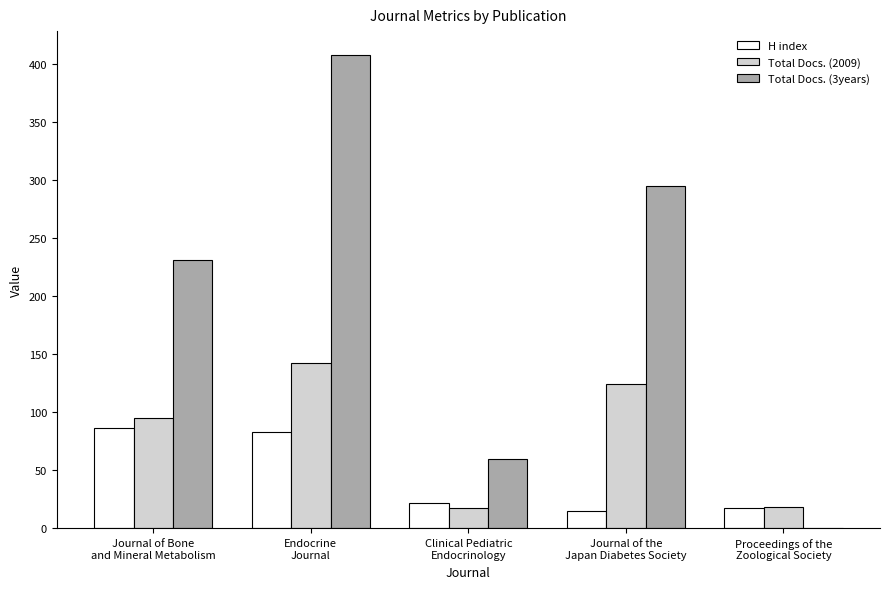

What is the greatest value displayed?

408